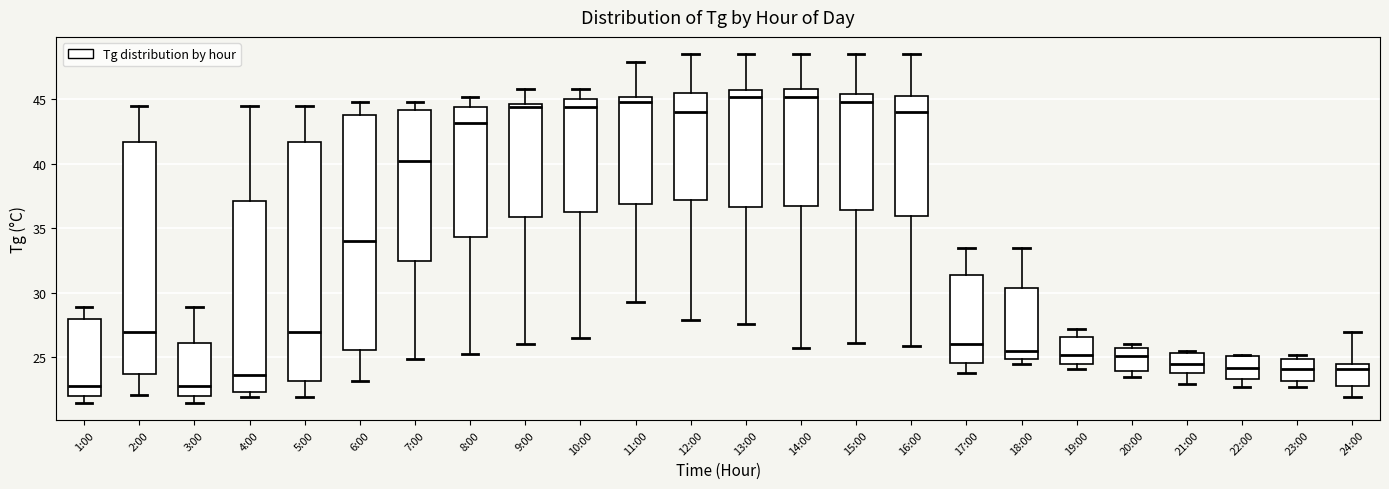

Reading left to right, read every box against the y-axis: the position of its median line, the range the box covers, and the ends of its whiskers. The values are not printed on the chart, so give them approximately, as read against the axis.

1:00: median 23.0, box 22.0 to 28.0, whiskers 21.5 to 29.0
2:00: median 27.0, box 23.5 to 41.5, whiskers 22.0 to 44.5
3:00: median 23.0, box 22.0 to 26.0, whiskers 21.5 to 29.0
4:00: median 23.5, box 22.5 to 37.0, whiskers 22.0 to 44.5
5:00: median 27.0, box 23.0 to 41.5, whiskers 22.0 to 44.5
6:00: median 34.0, box 25.5 to 44.0, whiskers 23.0 to 45.0
7:00: median 40.0, box 32.5 to 44.0, whiskers 25.0 to 45.0
8:00: median 43.0, box 34.5 to 44.5, whiskers 25.5 to 45.0
9:00: median 44.5 (just below the box's upper edge), box 36.0 to 44.5, whiskers 26.0 to 46.0
10:00: median 44.5, box 36.5 to 45.0, whiskers 26.5 to 46.0
11:00: median 45.0 (just below the box's upper edge), box 37.0 to 45.0, whiskers 29.5 to 48.0
12:00: median 44.0, box 37.0 to 45.5, whiskers 28.0 to 48.5
13:00: median 45.0, box 36.5 to 46.0, whiskers 27.5 to 48.5
14:00: median 45.0, box 37.0 to 46.0, whiskers 25.5 to 48.5
15:00: median 45.0, box 36.5 to 45.5, whiskers 26.0 to 48.5
16:00: median 44.0, box 36.0 to 45.5, whiskers 26.0 to 48.5
17:00: median 26.0, box 24.5 to 31.5, whiskers 24.0 to 33.5
18:00: median 25.5, box 25.0 to 30.5, whiskers 24.5 to 33.5
19:00: median 25.0, box 24.5 to 26.5, whiskers 24.0 to 27.0
20:00: median 25.0, box 24.0 to 26.0, whiskers 23.5 to 26.0 (just above the box's upper edge)
21:00: median 24.5, box 24.0 to 25.5, whiskers 23.0 to 25.5
22:00: median 24.0, box 23.5 to 25.0, whiskers 22.5 to 25.0
23:00: median 24.0, box 23.0 to 25.0, whiskers 22.5 to 25.0 (just above the box's upper edge)
24:00: median 24.0, box 23.0 to 24.5, whiskers 22.0 to 27.0